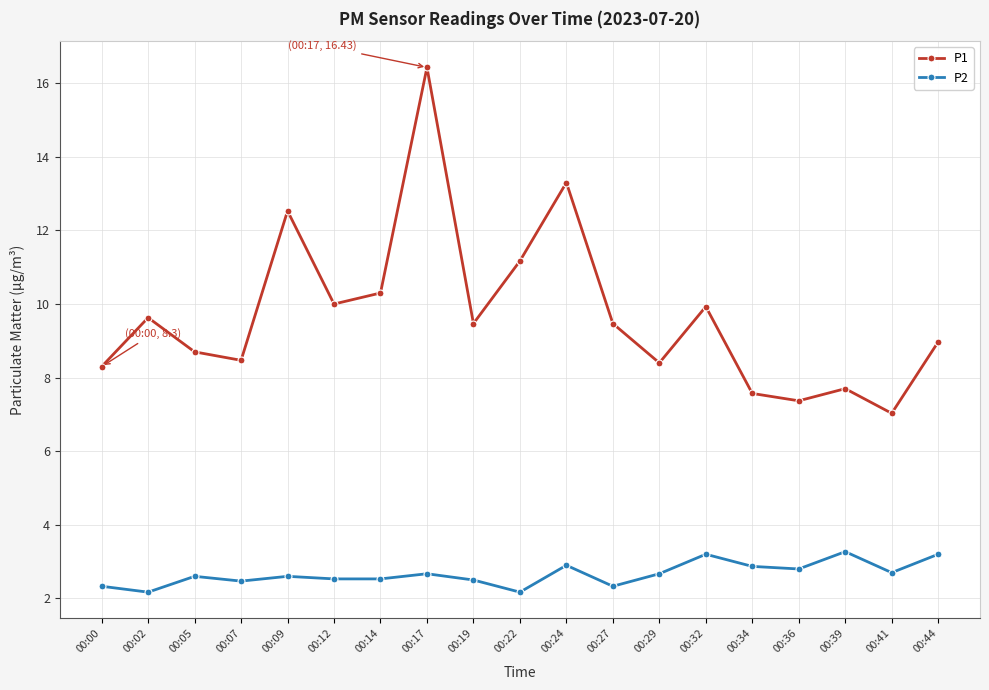

What is the total value across all series at 00:27?

11.8